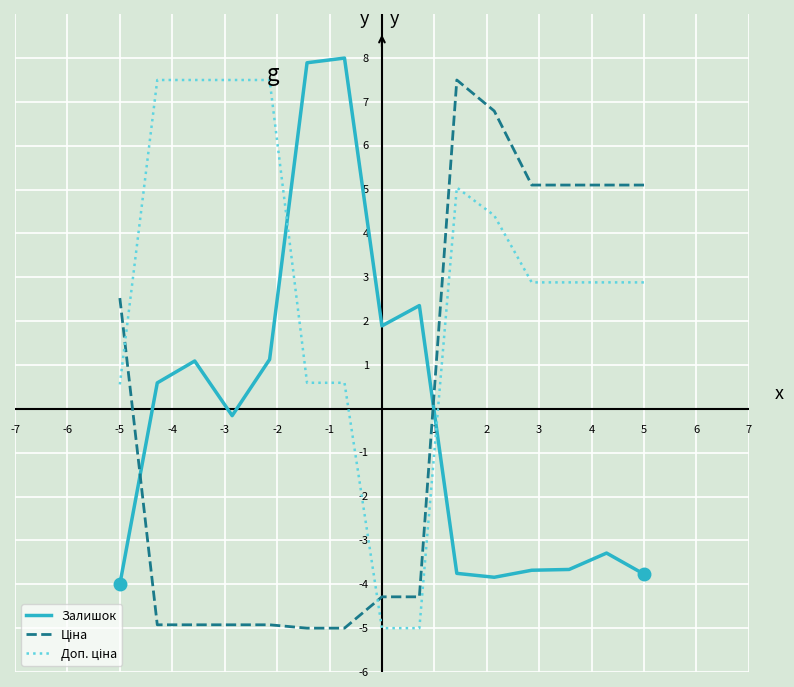

Does the chart have visible grid lines?

Yes